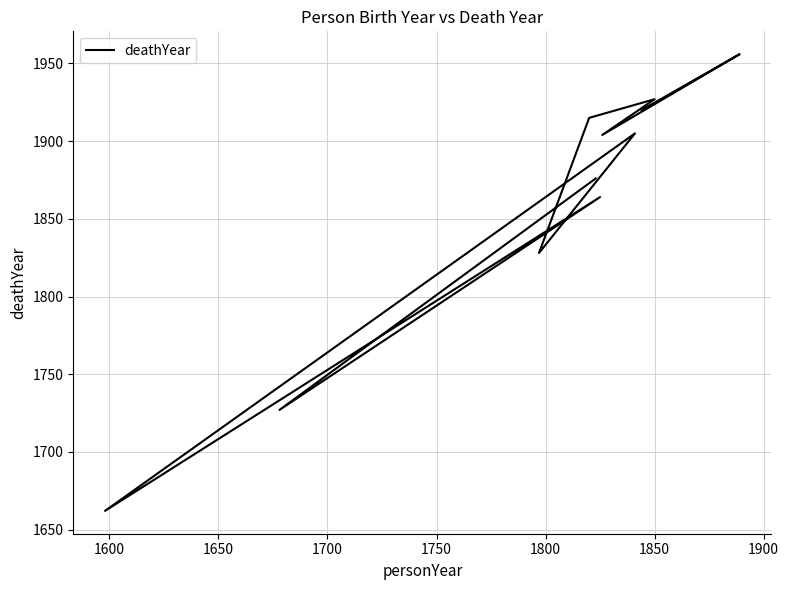

How many values are below 1904?

5